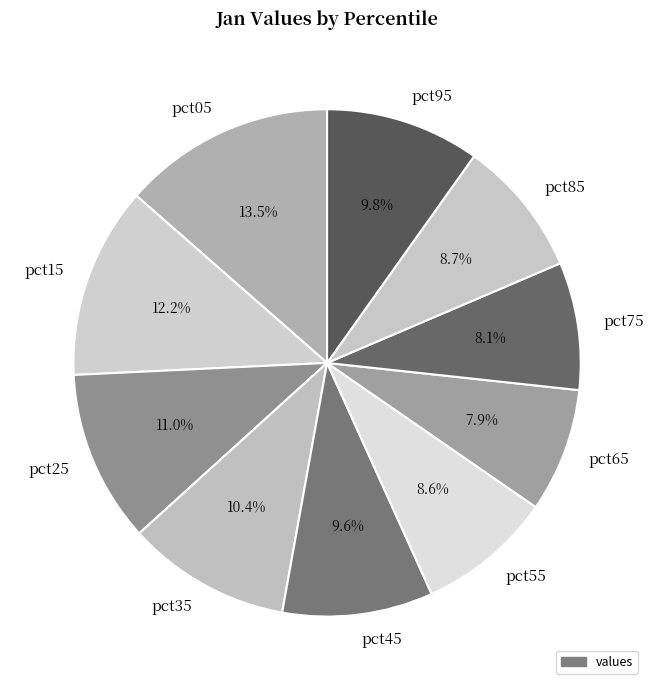

To the nearest percent, what is the difference between the largest and smallest slice percentages?

6%